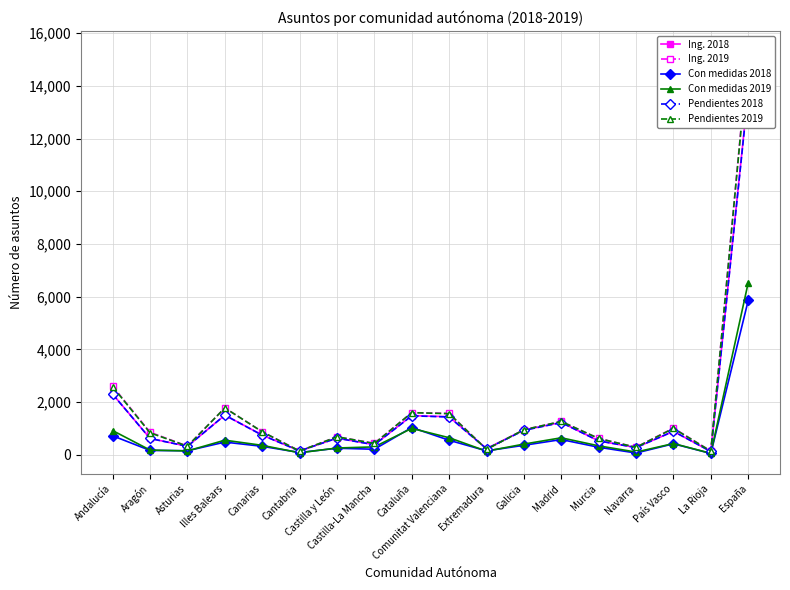

In Pendientes 2018, how many points are higher than both neighbors (excluding endpoints)?

5